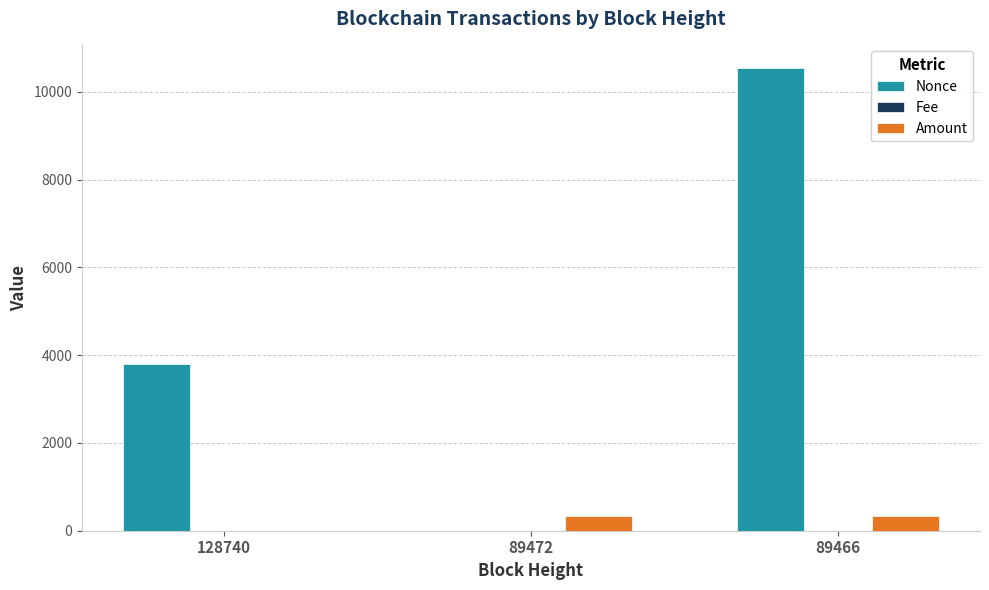

Is it true that Nonce equals 10551.0 at 89466?

True